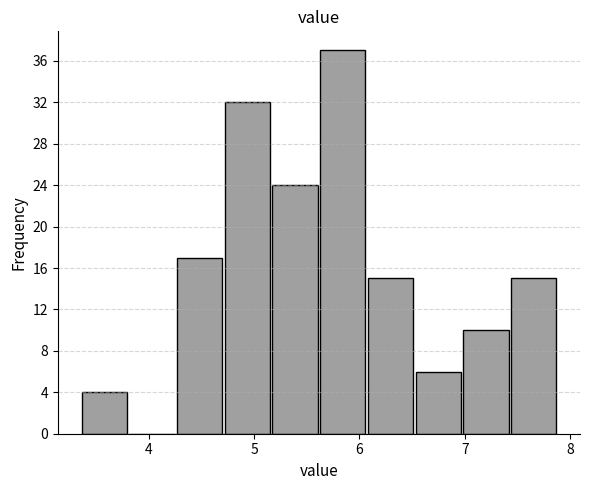

Over which range of the x-axis is the bar tallest?

5.6 to 6.1